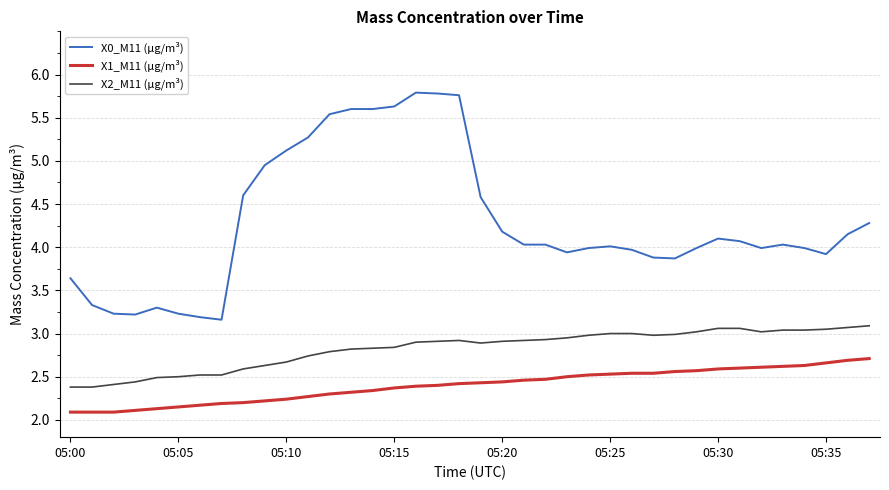

Does the chart have visible grid lines?

Yes